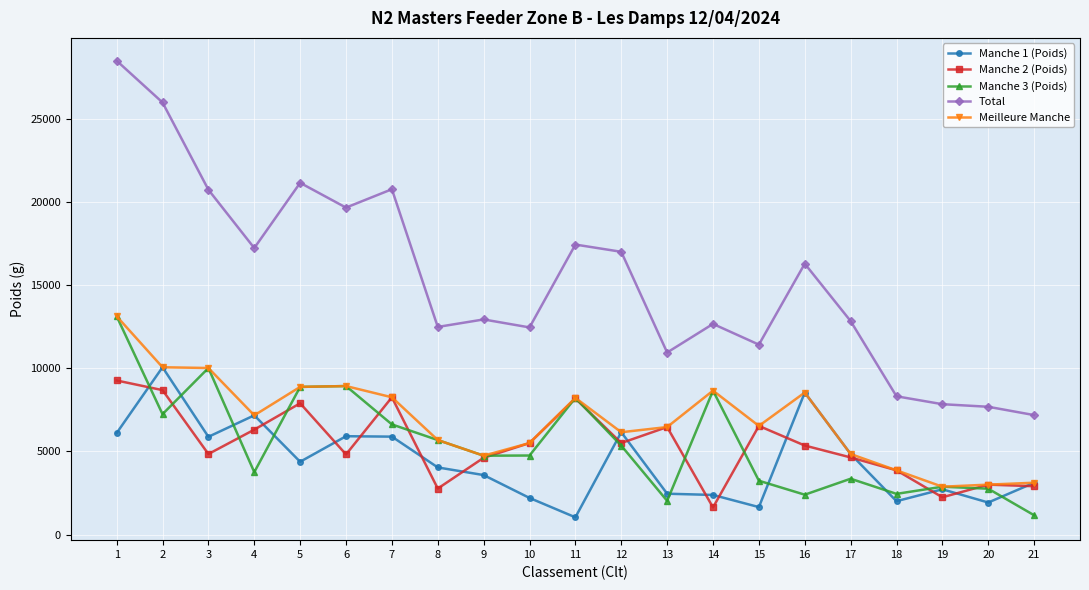

What is the spread (max minus min) of values at 9?

9354